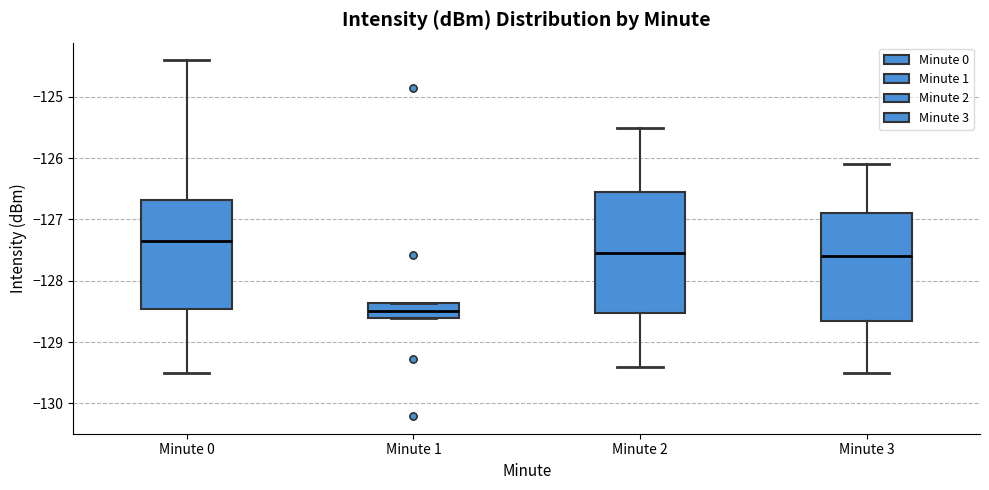

Comparing the boxes themselves (not the whiskers), which one is the tallest?

Minute 2